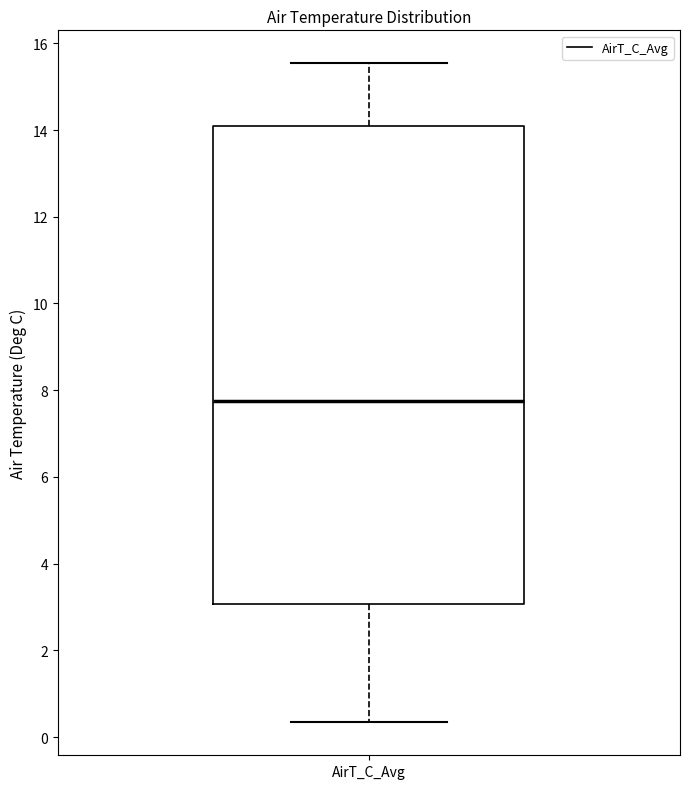

Read this box plot against the y-axis: the position of the median line, the range covered by the box, and the ends of both whiskers. The values are not printed on the chart, so give them approximately, as read against the axis.

median 7.8, box 3.0 to 14.0, whiskers 0.4 to 15.6